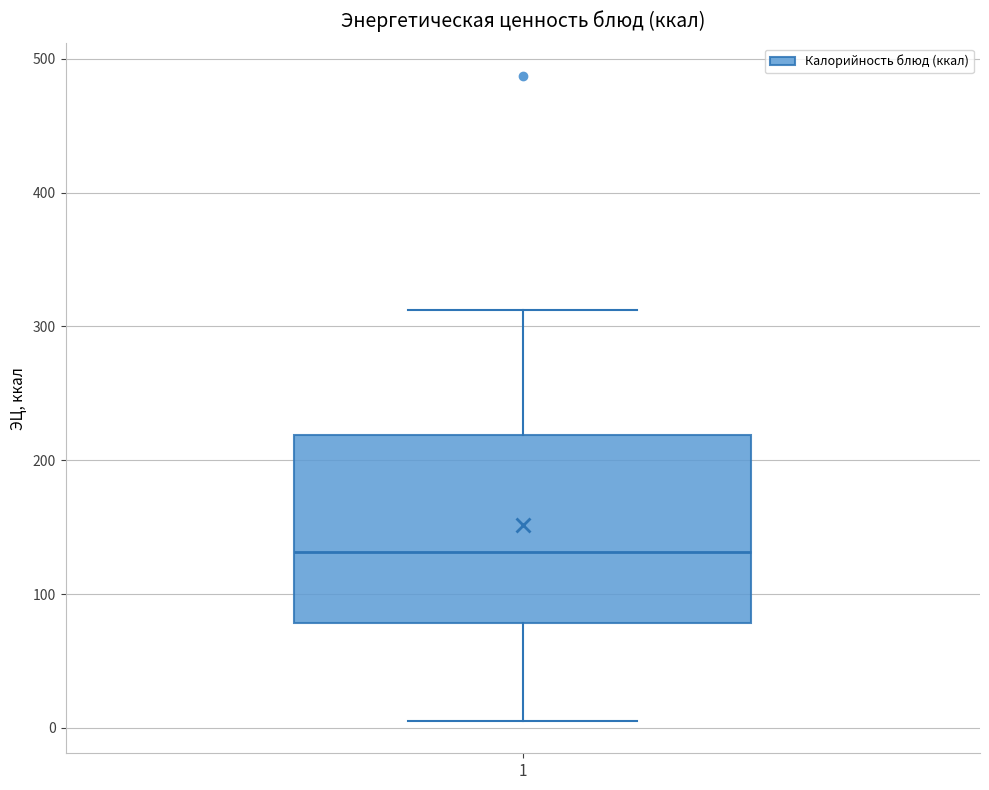

Where does the median line of the box at x = 1 sit on the y-axis? The values are not printed on the chart, so give them approximately, as read against the axis.

130